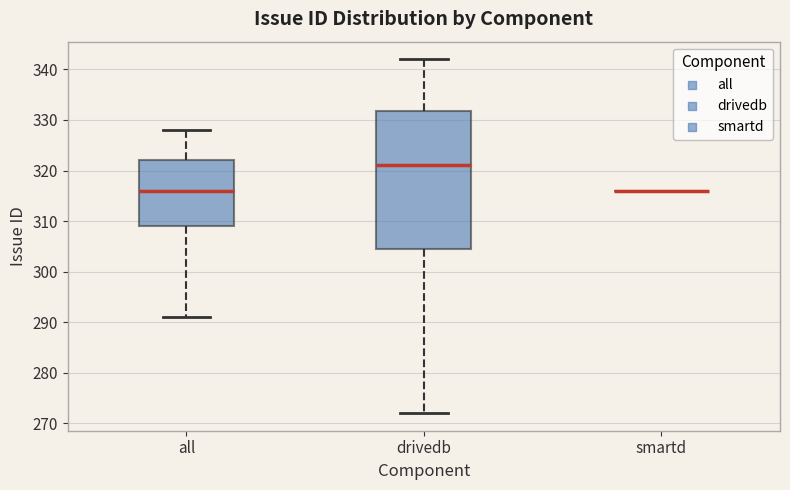

Reading left to right, read every box against the y-axis: the position of its median line, the range the box covers, and the ends of its whiskers. The values are not printed on the chart, so give them approximately, as read against the axis.

all: median 316, box 309 to 322, whiskers 291 to 328
drivedb: median 321, box 305 to 332, whiskers 272 to 342
smartd: box collapsed to a line at 316, whiskers 316 to 316